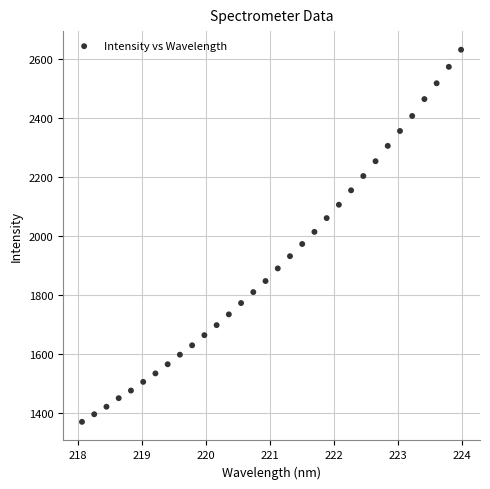

What is the range of X values (max minus min)?

5.9